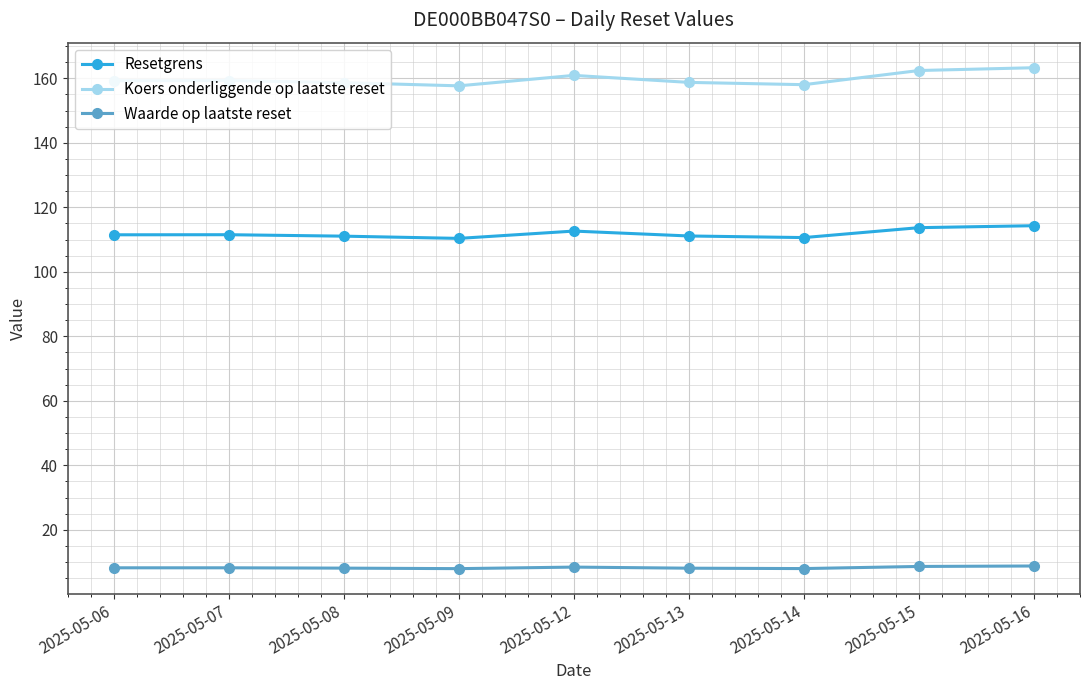

True or false: Waarde op laatste reset has a value of 8.7 at 2025-05-15.

True